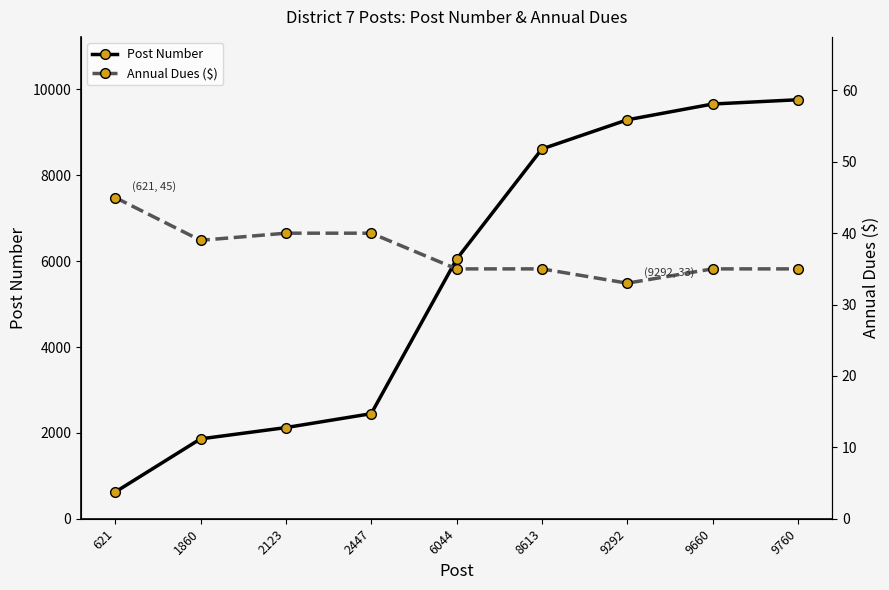

Which category has the lowest value in the Post Number series?

621